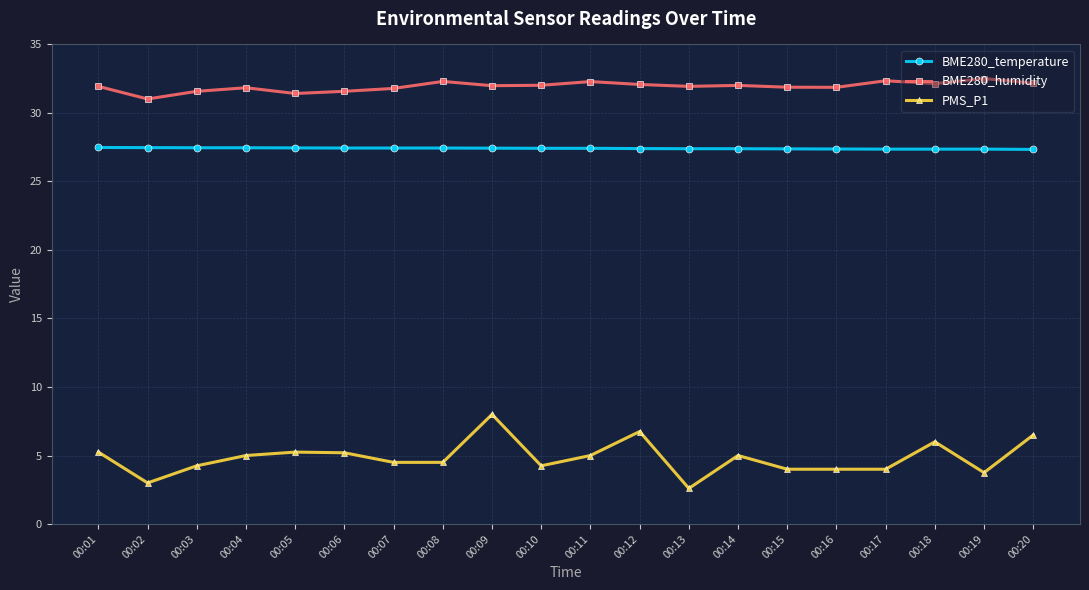

The BME280_temperature series shows 12.8 at 00:07. True or false?

False